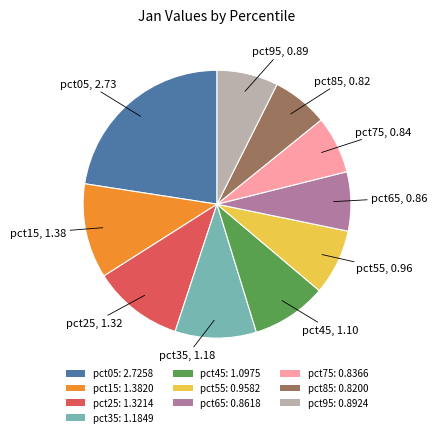

Does any single category account for the majority?

No